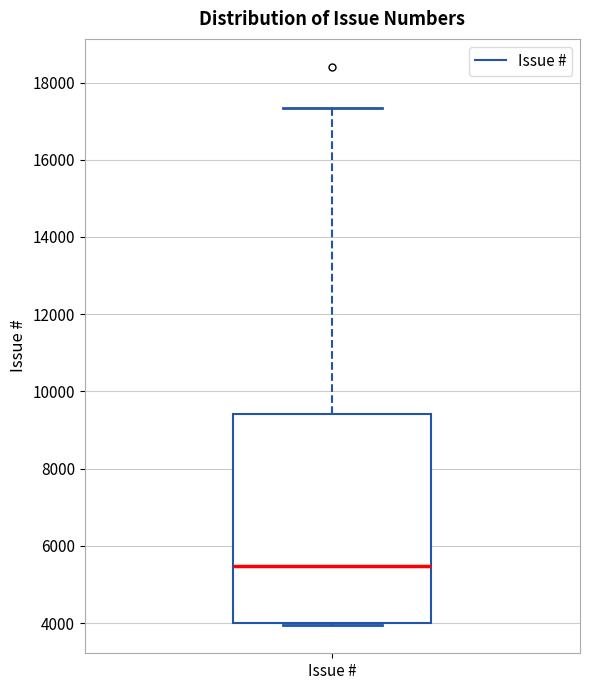

Where is the lower edge of the box for Issue # on the y-axis? The values are not printed on the chart, so give them approximately, as read against the axis.

4000